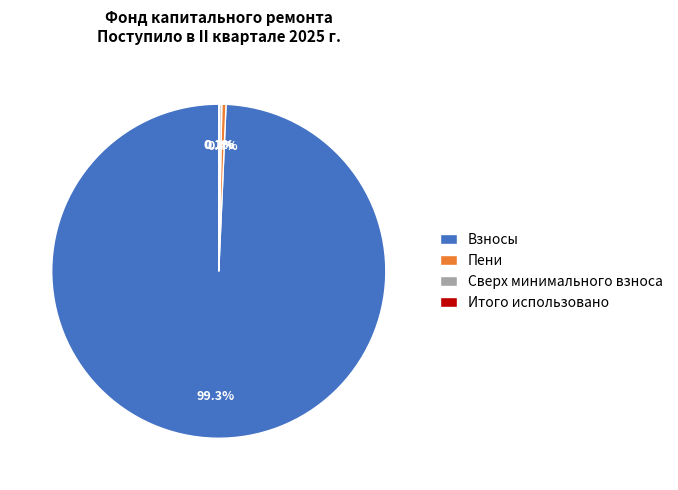

To the nearest percent, what is the average slice percentage?

25%